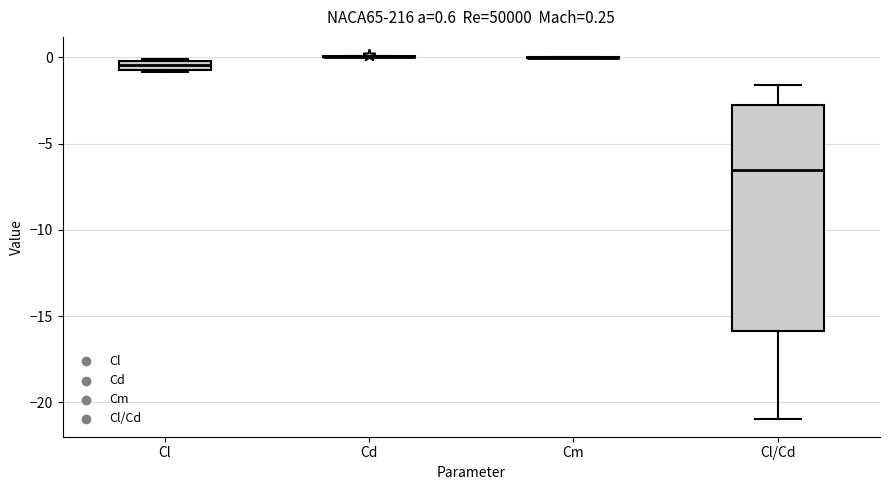

Which box is the tallest, from its lower edge to its upper edge?

Cl/Cd